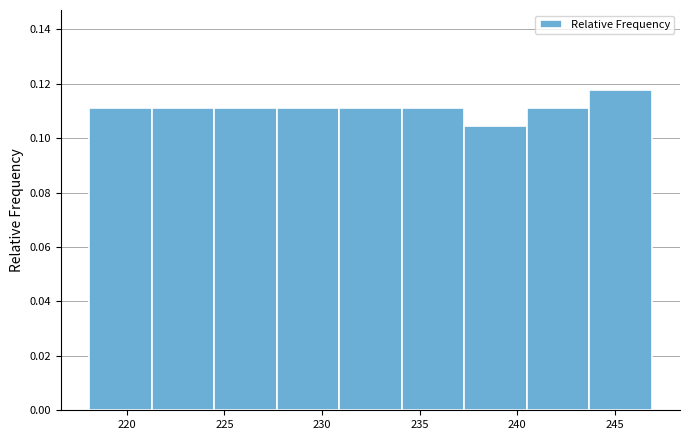

How tall is the bar that spans 221.5 to 224.5 on the x-axis? Neither the bar edges nor the heights are printed on the chart, so give them approximately, as read against the axes.

0.112